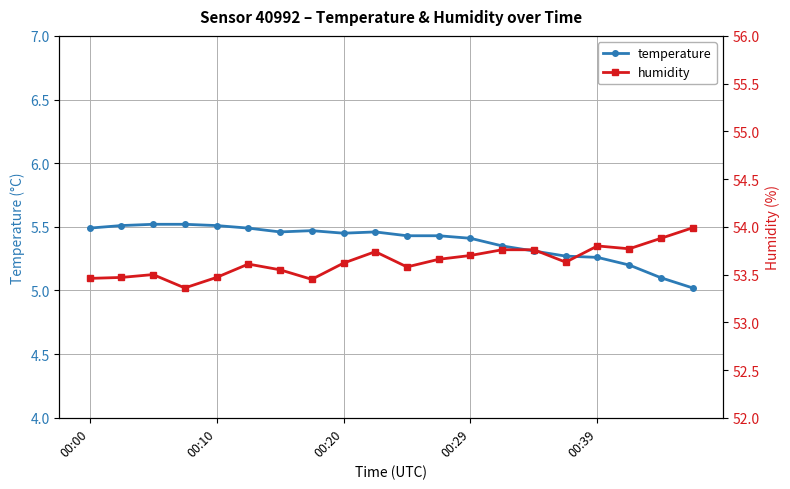

True or false: humidity has a value of 53.8 at 13.

True